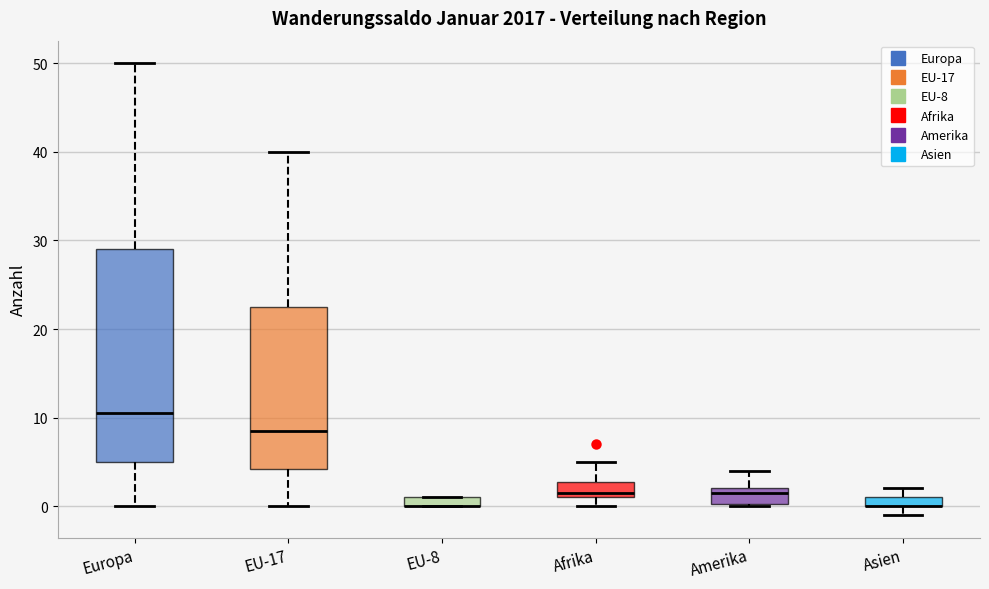

Where is the lower edge of the box for EU-17 on the y-axis? The values are not printed on the chart, so give them approximately, as read against the axis.

4